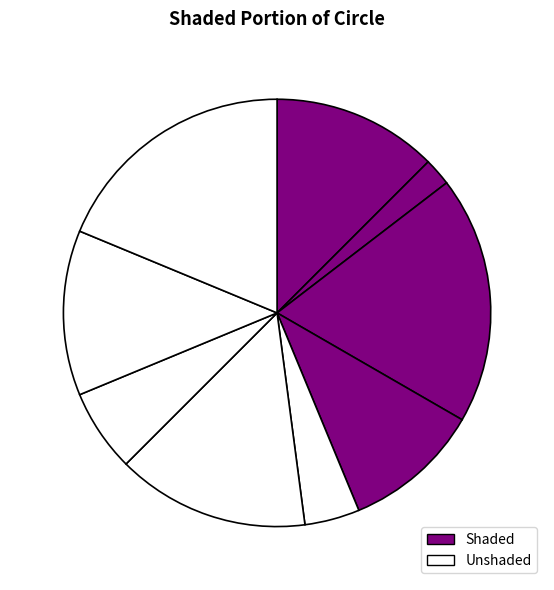

Count the number of slices in the pie.

9